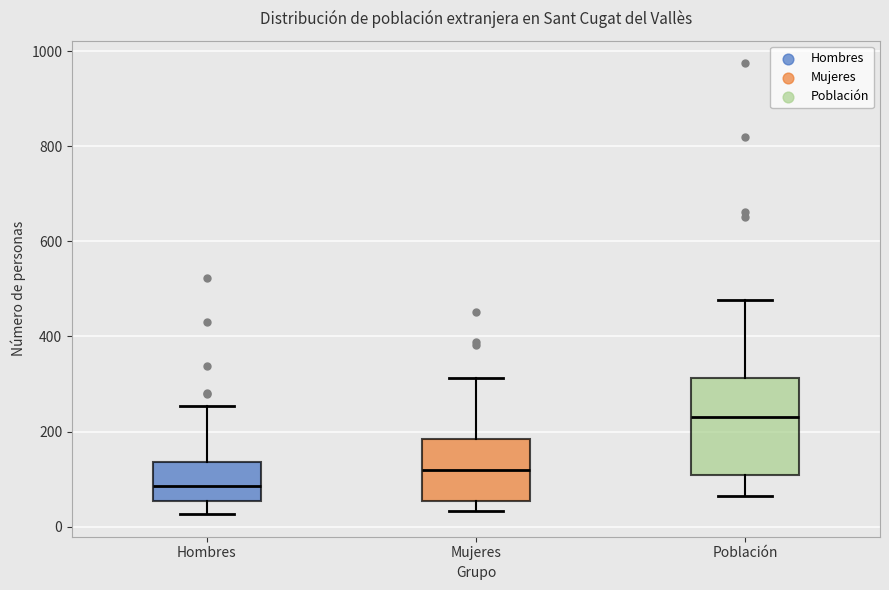

Comparing the boxes themselves (not the whiskers), which one is the tallest?

Población